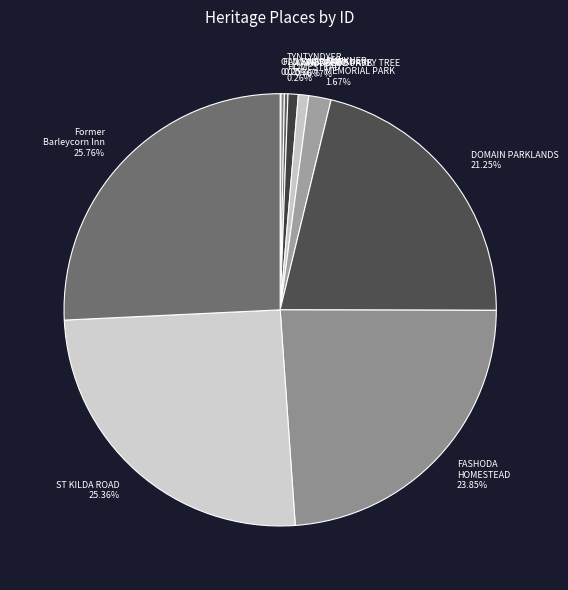

Between Former Barleycorn Inn and FASHODA HOMESTEAD, which is larger?

Former Barleycorn Inn